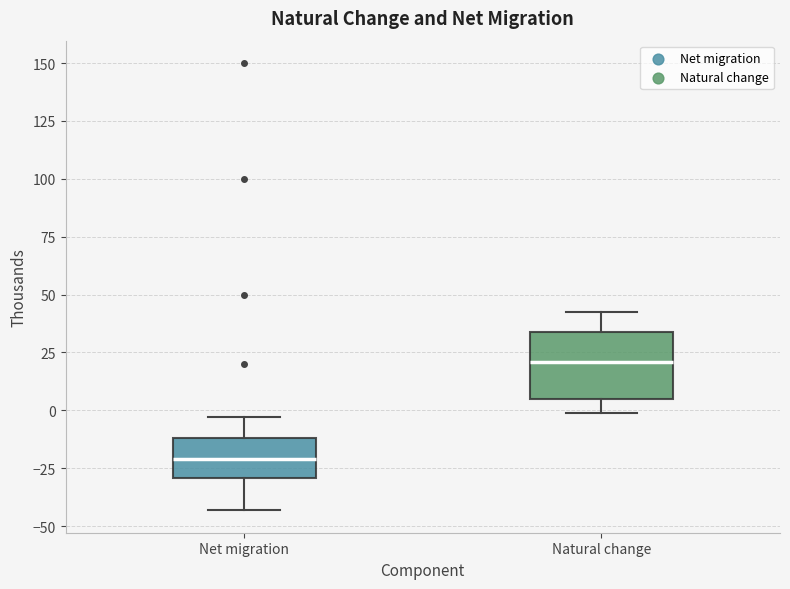

Reading left to right, read every box against the y-axis: the position of its median line, the range the box covers, and the ends of its whiskers. The values are not printed on the chart, so give them approximately, as read against the axis.

Net migration: median -20, box -30 to -10, whiskers -45 to -5
Natural change: median 20, box 5 to 35, whiskers 0 to 40